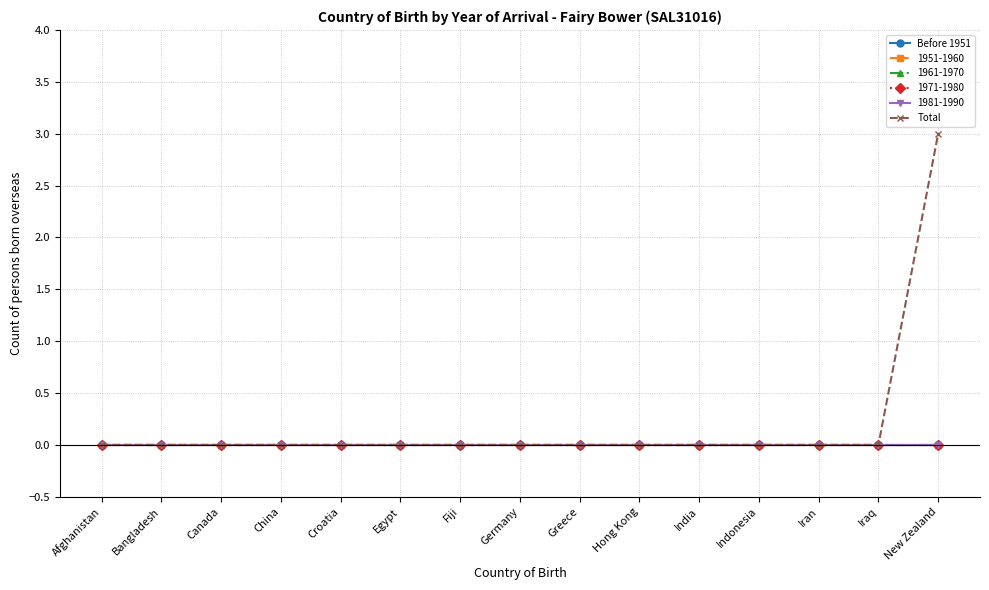

What is the label of the 12th point from the left?

Indonesia